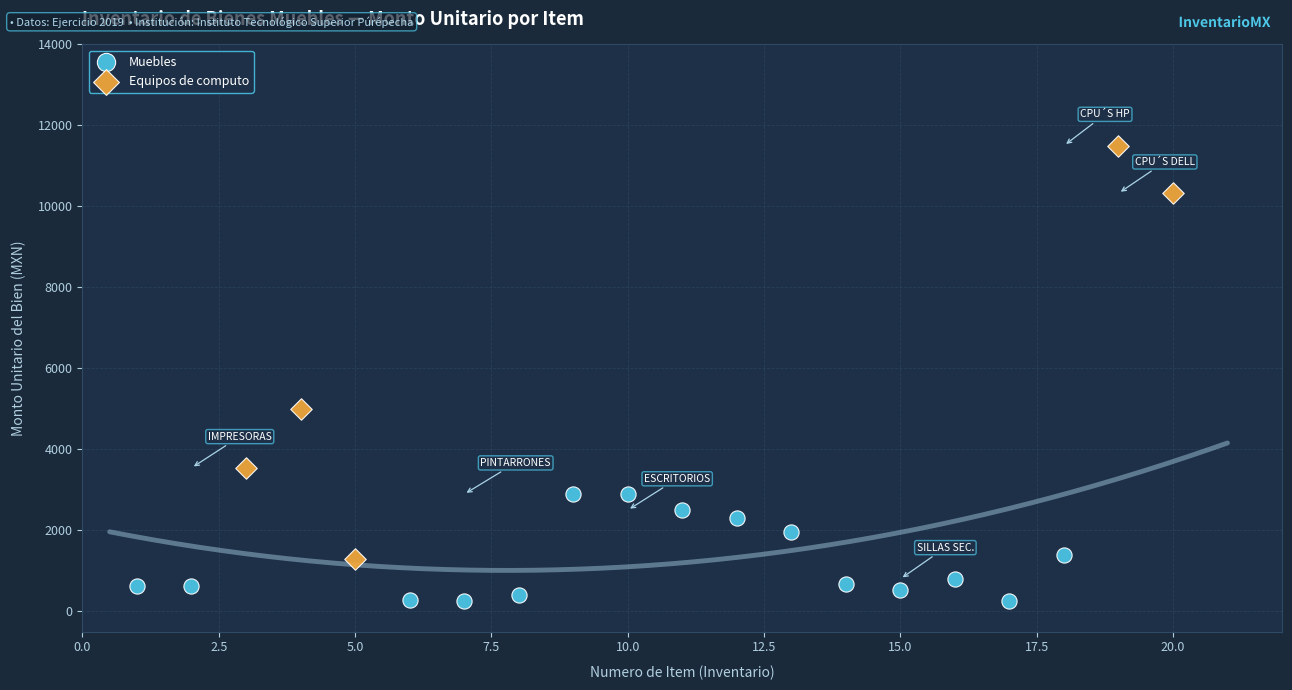

Which series has the widest spread of Y values?

Equipos de computo